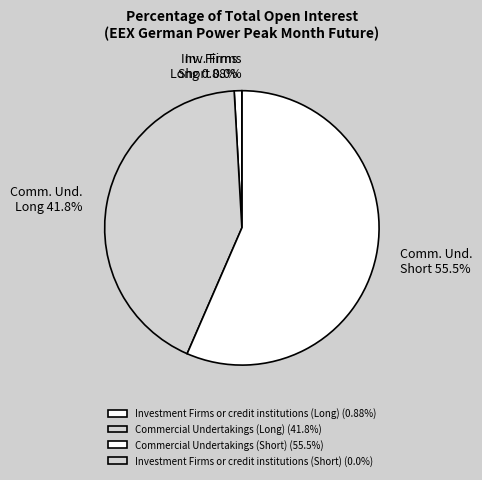

Count the number of slices in the pie.

4